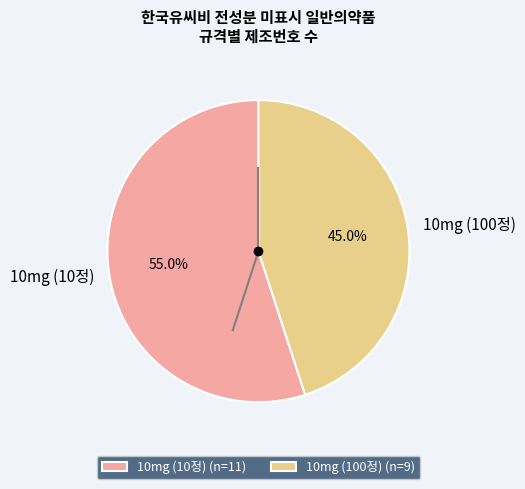

What is the smallest slice in the pie chart?

10mg (100정)